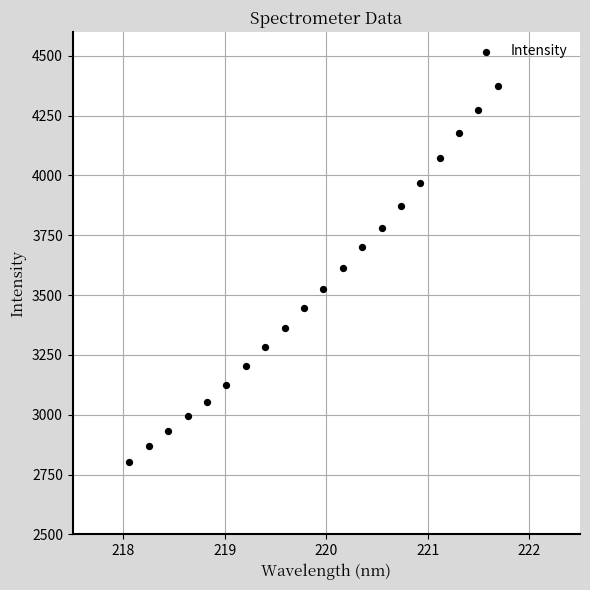

What Y value in the scatter plot is closest to 3589?

3611.3